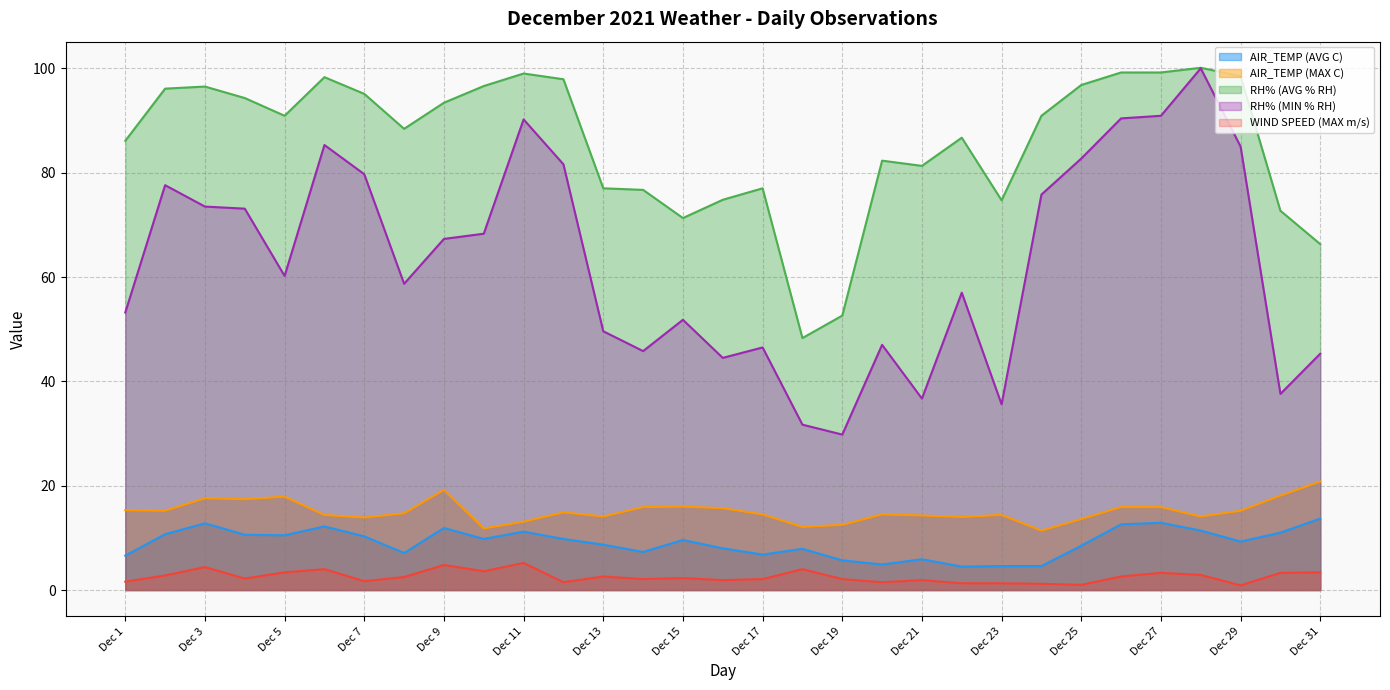

Which series changed the most between Dec 18 and Dec 27?

RH% (MIN % RH)